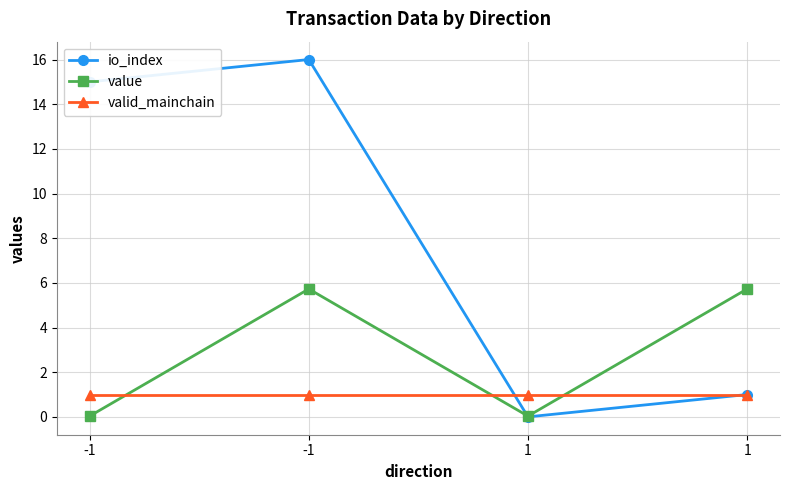

What are all the series names shown in the legend?

io_index, value, valid_mainchain